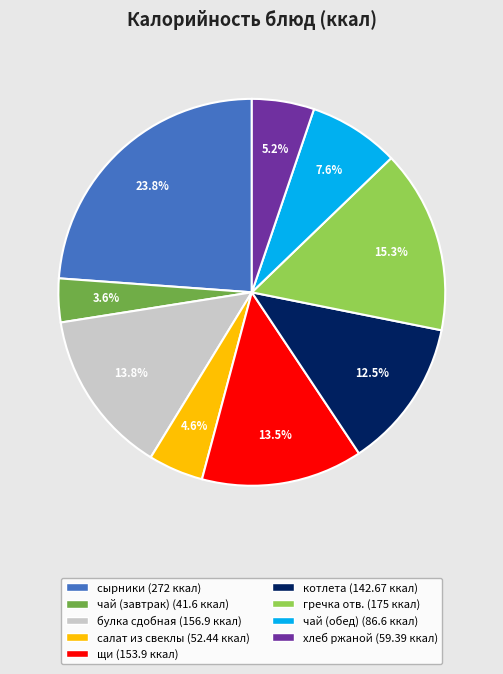

Does any single category account for the majority?

No